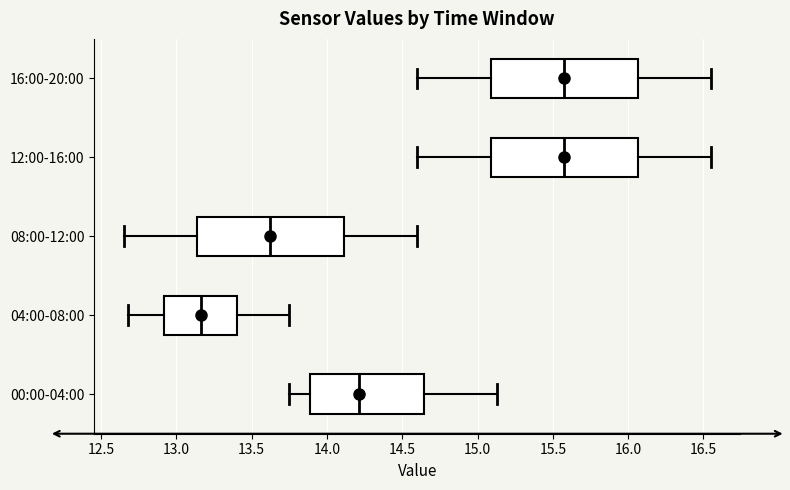

Reading bottom to top, read every box against the x-axis: the position of its median line, the range the box covers, and the ends of its whiskers. The values are not printed on the chart, so give them approximately, as read against the axis.

00:00-04:00: median 14.20, box 13.90 to 14.65, whiskers 13.75 to 15.15
04:00-08:00: median 13.15, box 12.90 to 13.40, whiskers 12.70 to 13.75
08:00-12:00: median 13.65, box 13.15 to 14.10, whiskers 12.65 to 14.60
12:00-16:00: median 15.60, box 15.10 to 16.05, whiskers 14.60 to 16.55
16:00-20:00: median 15.60, box 15.10 to 16.05, whiskers 14.60 to 16.55